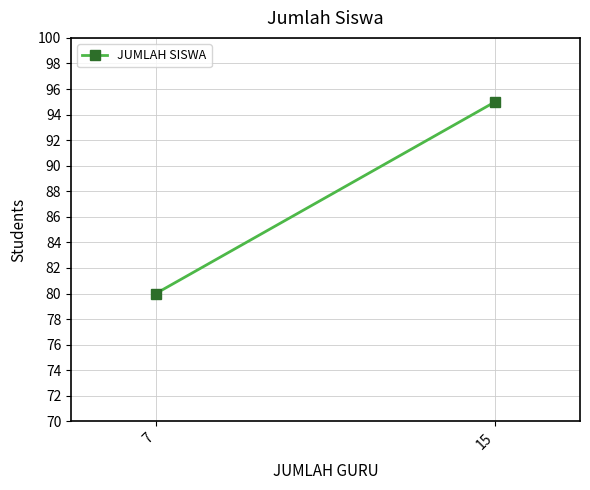

Count the values in the range 80 to 95.

2